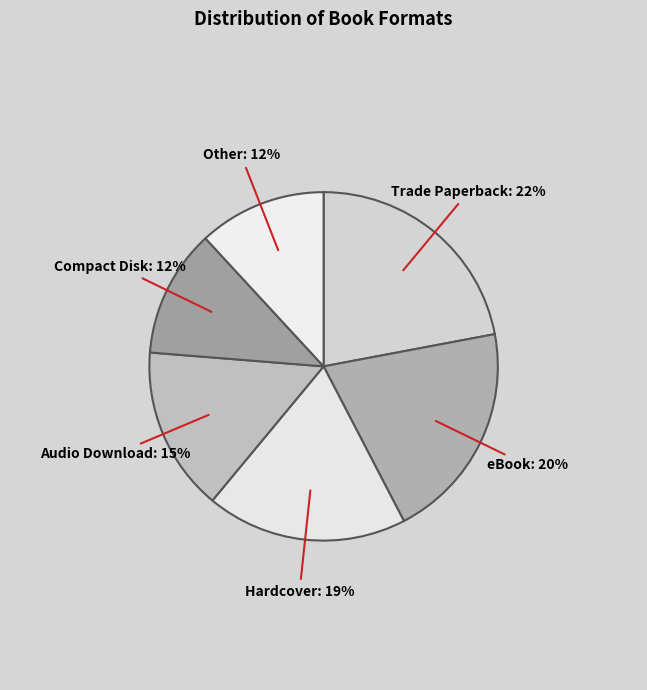

To the nearest percent, what is the difference between the largest and smallest slice percentages?

10%